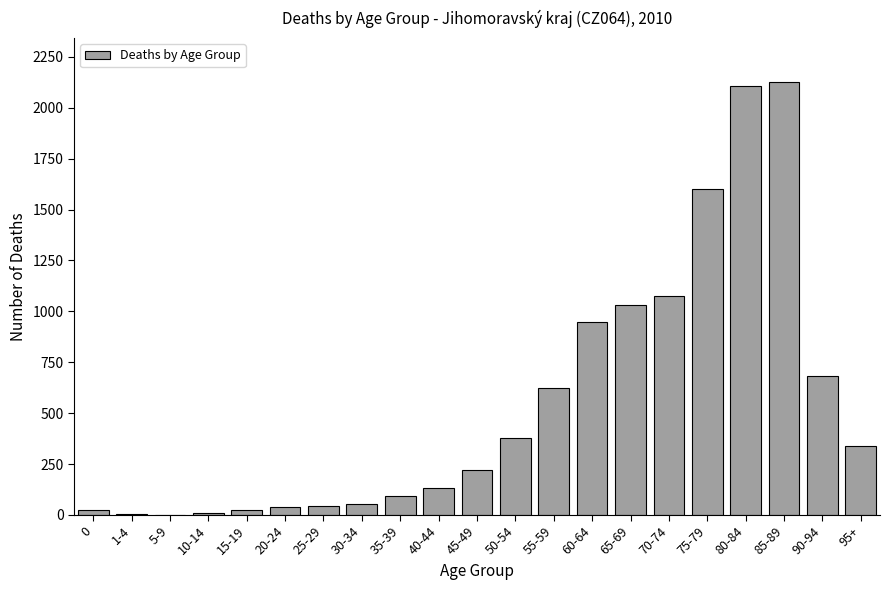

What is the sum of all values?

11566